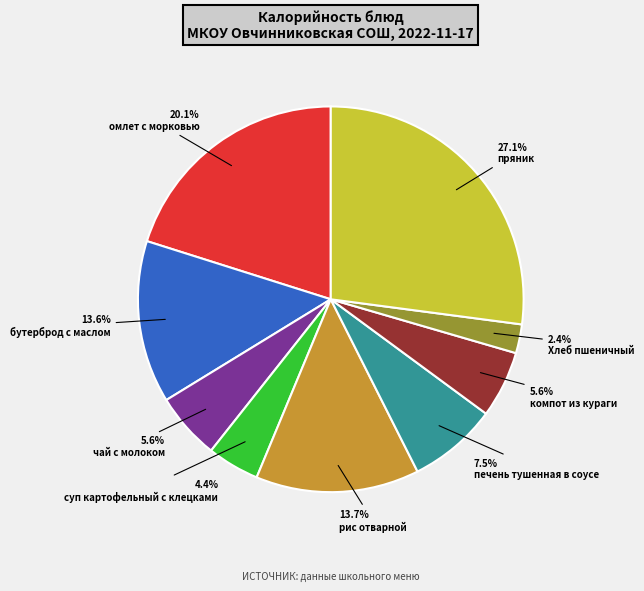

Does any single category account for the majority?

No